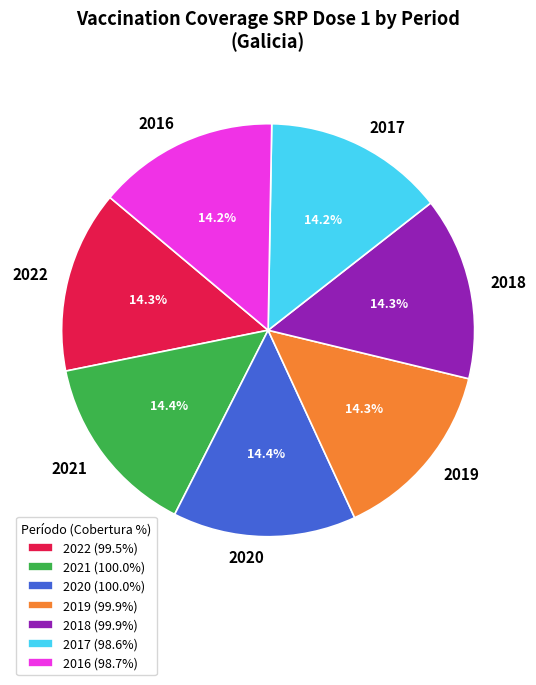

To the nearest percent, what is the combined percentage of 2019 and 2017?

28%